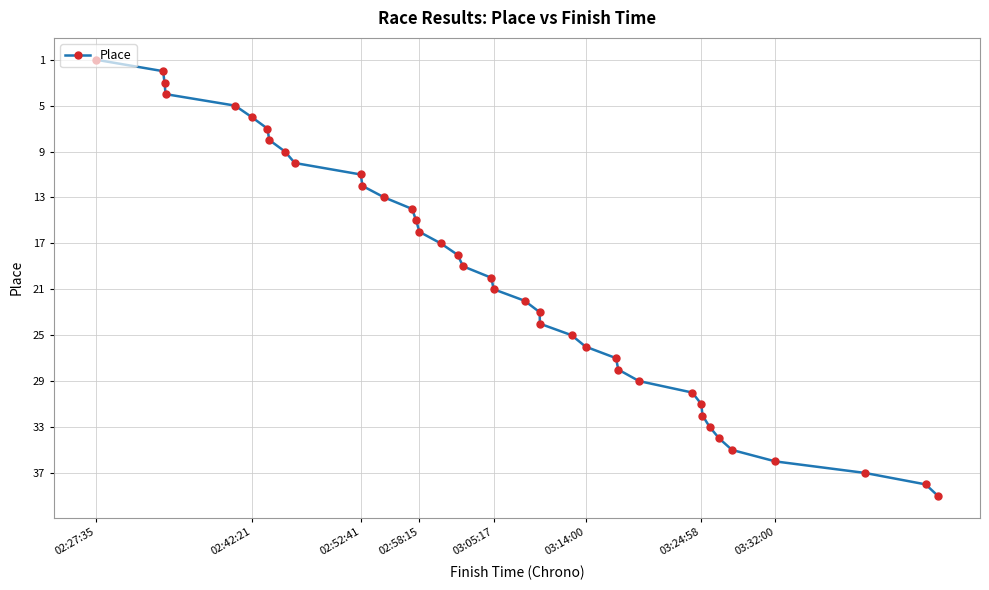

Count the number of categories in the chart.

39